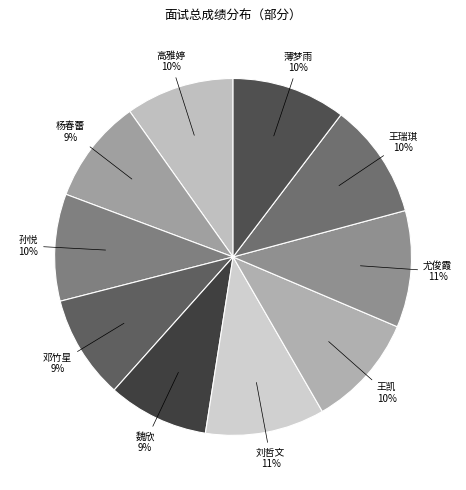

Count the number of slices in the pie.

10